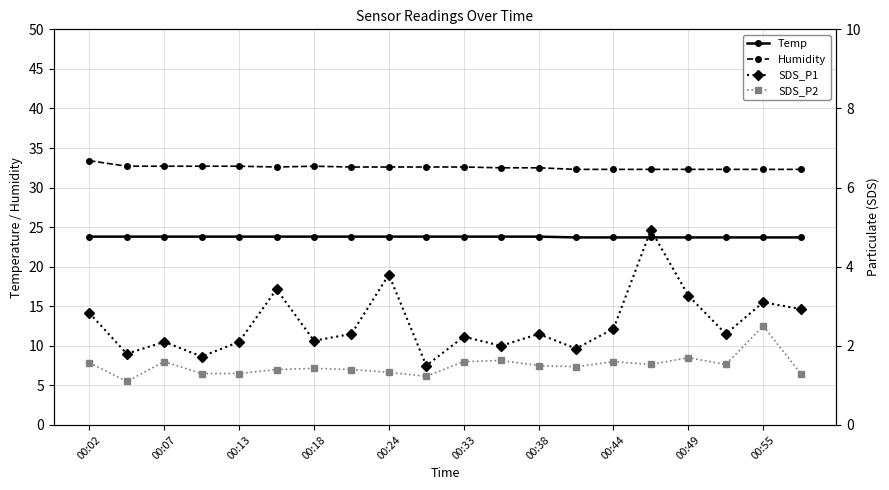

True or false: Temp and SDS_P2 intersect in this chart.

False